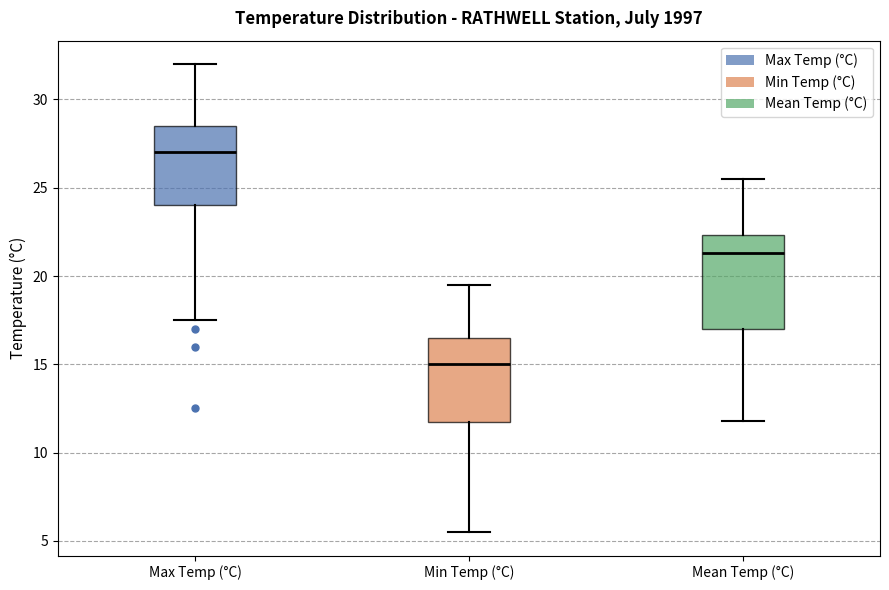

Reading left to right, read every box against the y-axis: the position of its median line, the range the box covers, and the ends of its whiskers. The values are not printed on the chart, so give them approximately, as read against the axis.

Max Temp (°C): median 27.0, box 24.0 to 28.5, whiskers 17.5 to 32.0
Min Temp (°C): median 15.0, box 12.0 to 16.5, whiskers 5.5 to 19.5
Mean Temp (°C): median 21.5, box 17.0 to 22.5, whiskers 12.0 to 25.5